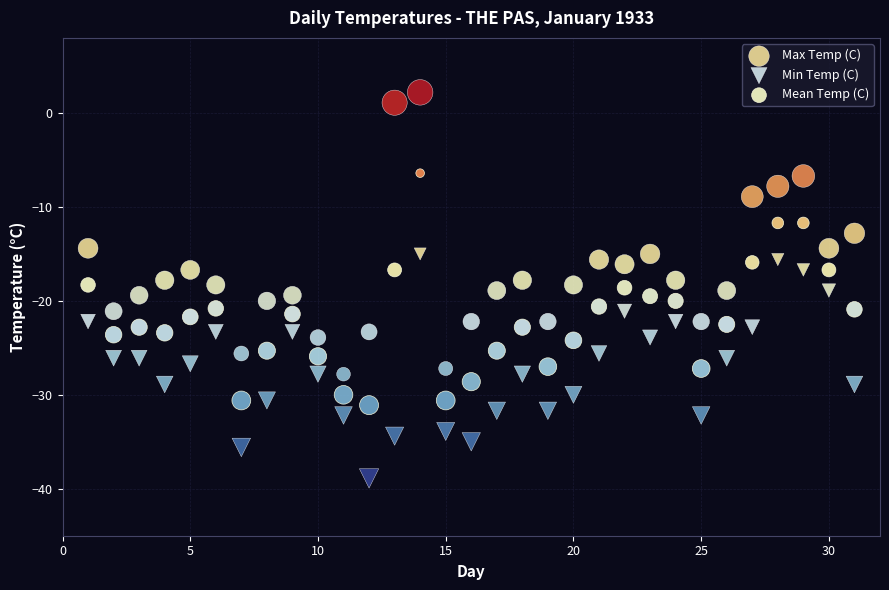

Which series reaches the minimum Y coordinate?

Min Temp (C)